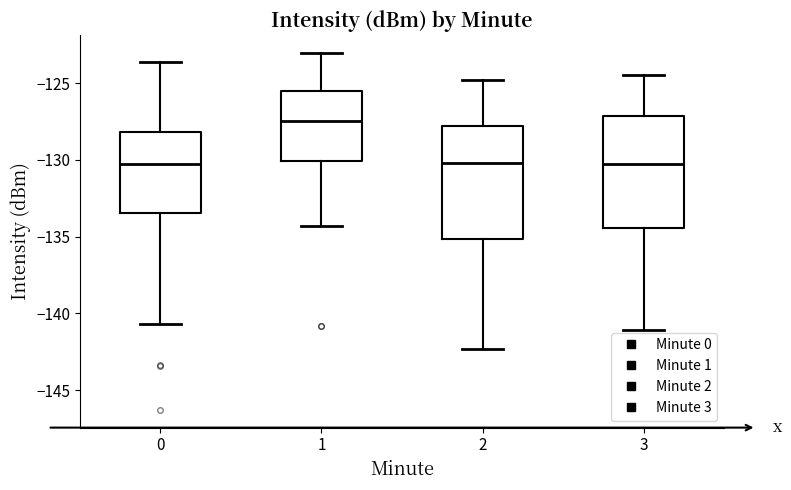

Reading left to right, read every box against the y-axis: the position of its median line, the range the box covers, and the ends of its whiskers. The values are not printed on the chart, so give them approximately, as read against the axis.

0: median -130.0, box -133.5 to -128.0, whiskers -140.5 to -123.5
1: median -127.5, box -130.0 to -125.5, whiskers -134.5 to -123.0
2: median -130.0, box -135.0 to -128.0, whiskers -142.5 to -125.0
3: median -130.5, box -134.5 to -127.0, whiskers -141.0 to -124.5